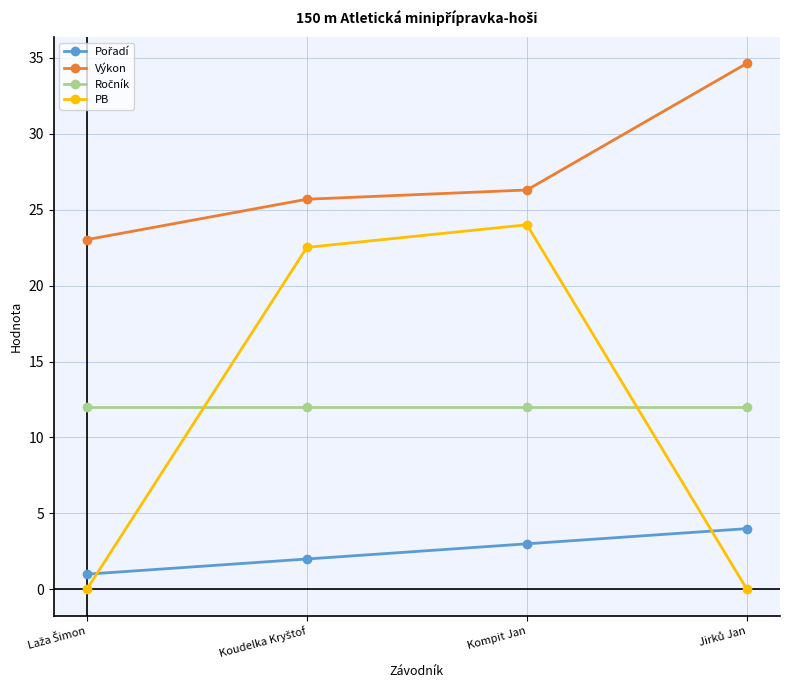

What is the lowest value of the Výkon series?

23.0